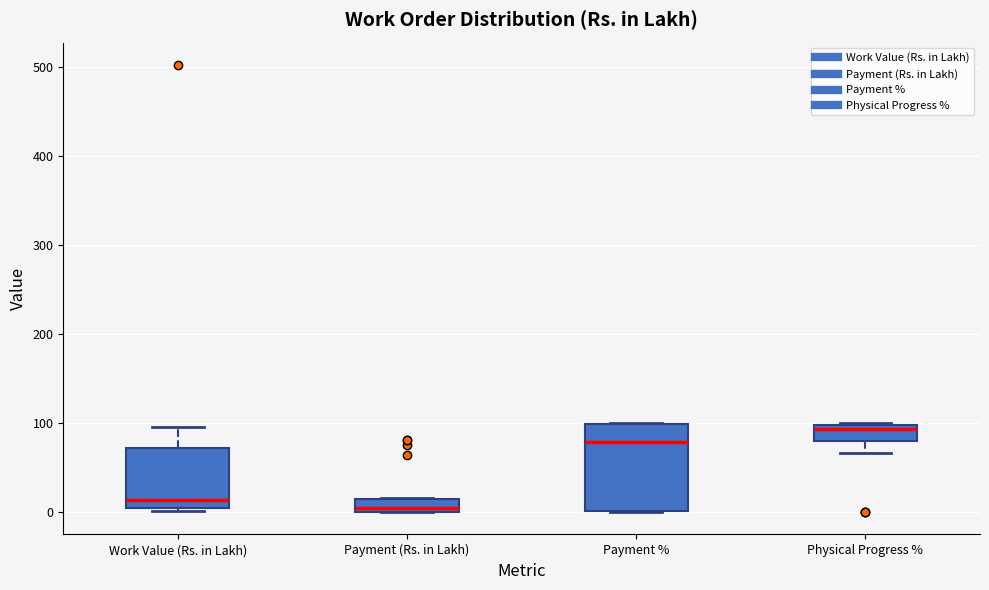

Where is the upper edge of the box for Payment % on the y-axis? The values are not printed on the chart, so give them approximately, as read against the axis.

100